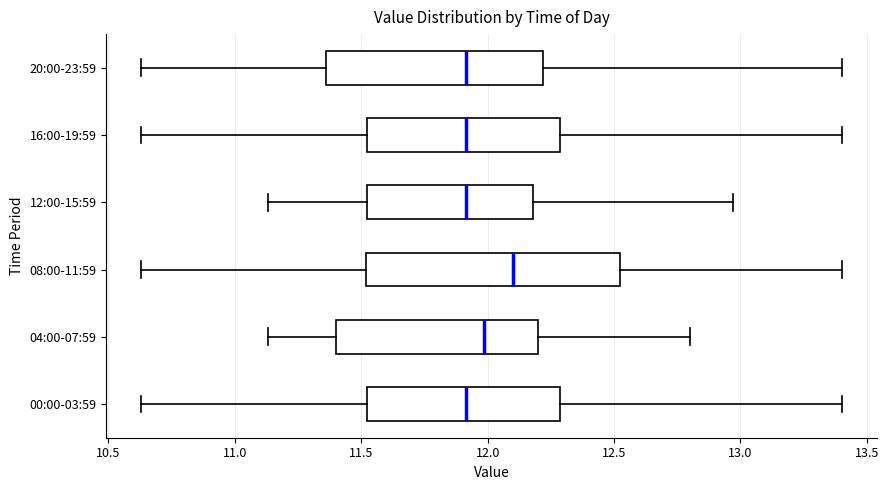

Reading bottom to top, read every box against the x-axis: the position of its median line, the range the box covers, and the ends of its whiskers. The values are not printed on the chart, so give them approximately, as read against the axis.

00:00-03:59: median 11.90, box 11.50 to 12.30, whiskers 10.65 to 13.40
04:00-07:59: median 12.00, box 11.40 to 12.20, whiskers 11.15 to 12.80
08:00-11:59: median 12.10, box 11.50 to 12.55, whiskers 10.65 to 13.40
12:00-15:59: median 11.90, box 11.50 to 12.20, whiskers 11.15 to 12.95
16:00-19:59: median 11.90, box 11.50 to 12.30, whiskers 10.65 to 13.40
20:00-23:59: median 11.90, box 11.35 to 12.20, whiskers 10.65 to 13.40